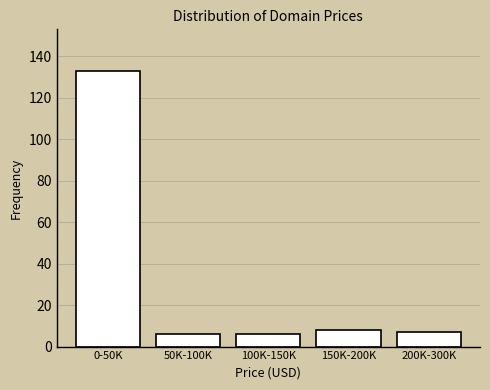

Reading left to right, transcribe all the data shown in this chart.

0-50K=133	50K-100K=6	100K-150K=6	150K-200K=8	200K-300K=7